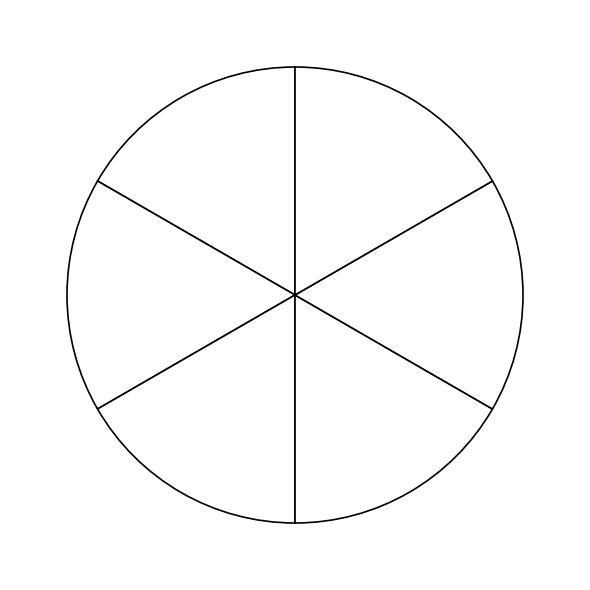

How many segments does this pie chart have?

6